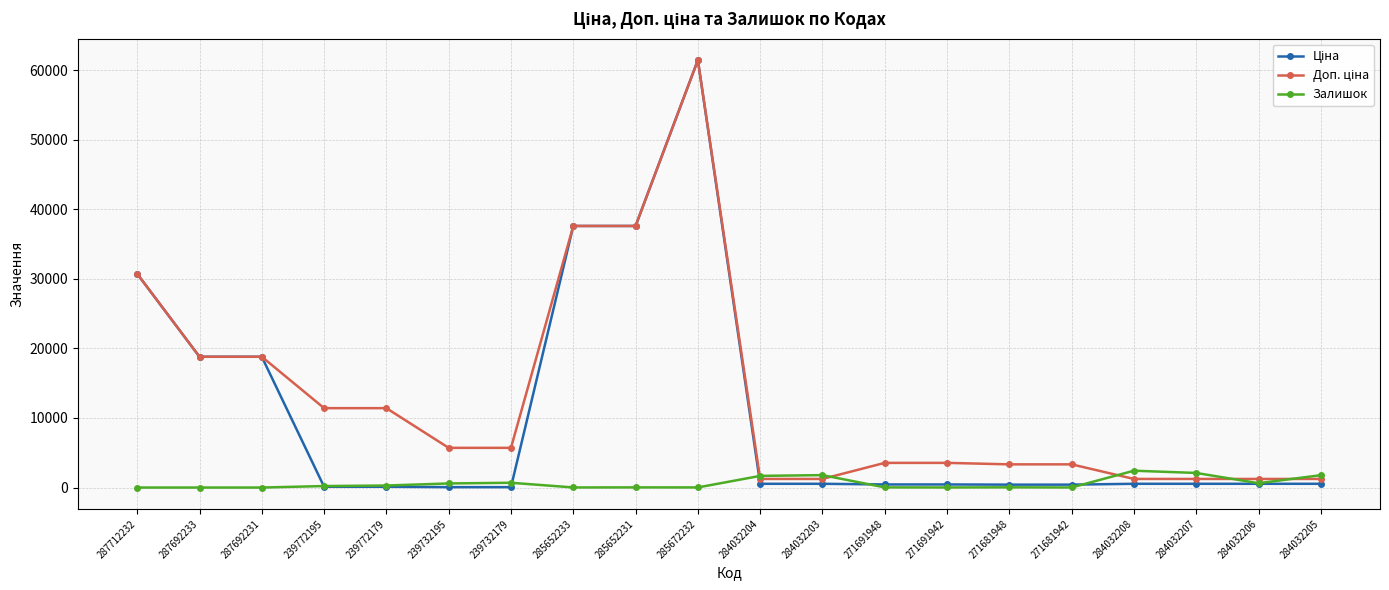

What is the highest value of the Залишок series?

2419.0